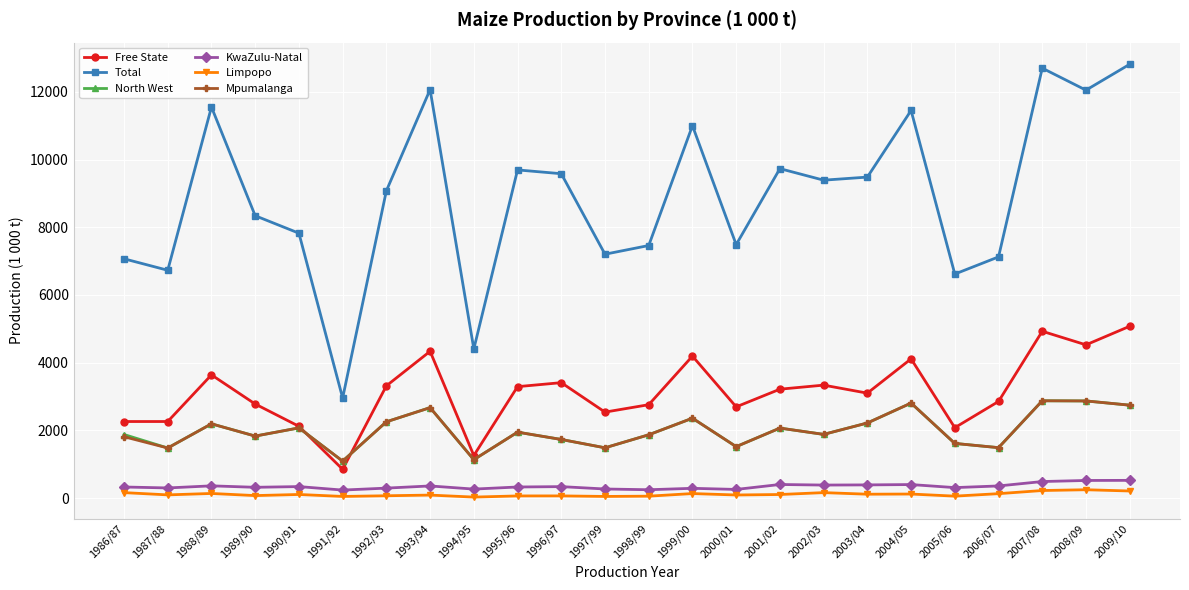

Is the value of Total at 1998/99 greater than the value of North West at 1995/96?

Yes